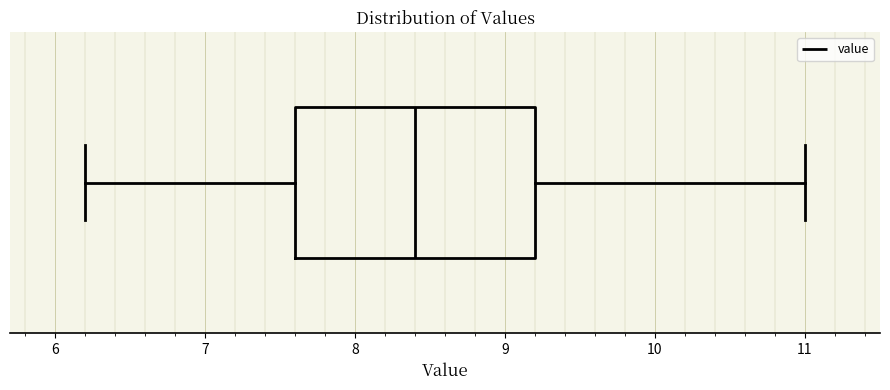

Where does the right whisker of the box end on the x-axis? The values are not printed on the chart, so give them approximately, as read against the axis.

11.0